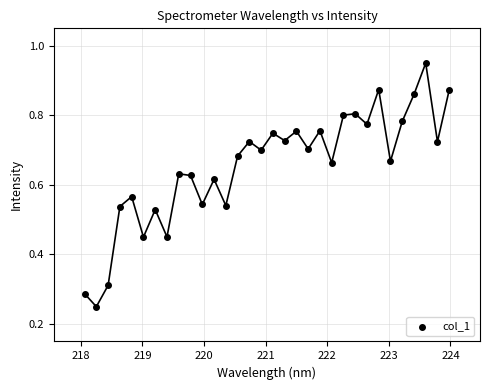

What is the range of X values (max minus min)?

5.9